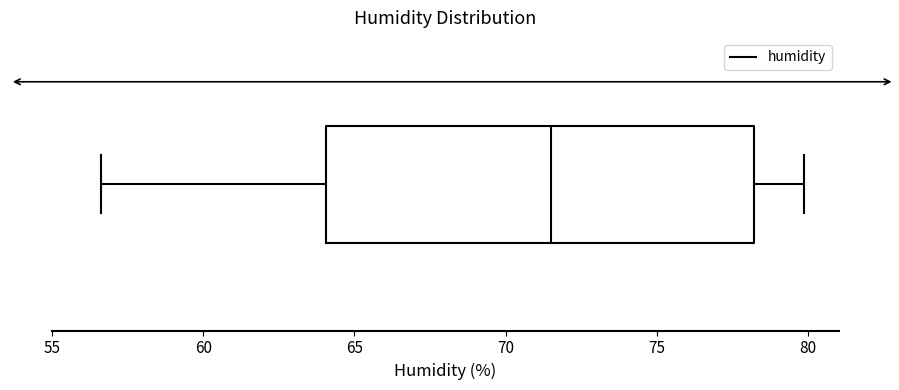

Read this box plot against the x-axis: the position of the median line, the range covered by the box, and the ends of both whiskers. The values are not printed on the chart, so give them approximately, as read against the axis.

median 71.5, box 64.0 to 78.0, whiskers 56.5 to 80.0